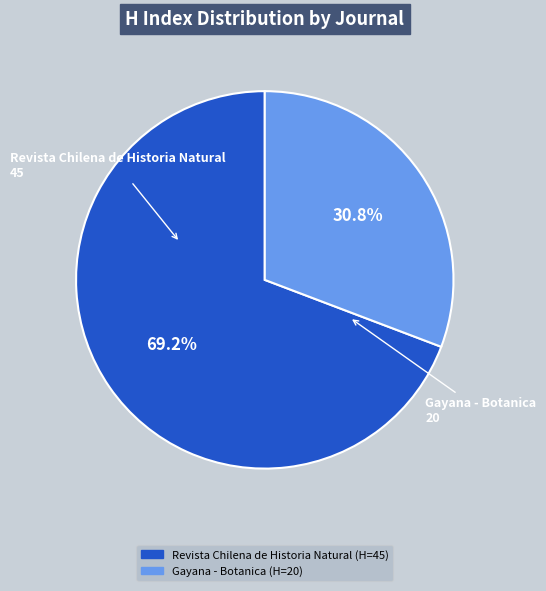

The Revista Chilena de Historia Natural slice represents 69% of the pie. True or false?

True